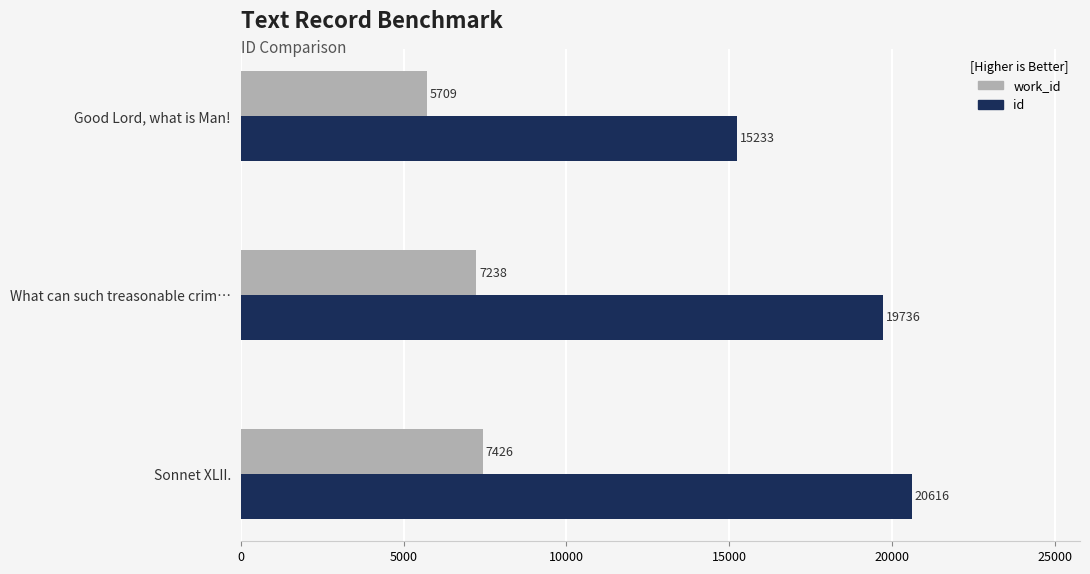

Which series has the largest range (max minus min)?

id